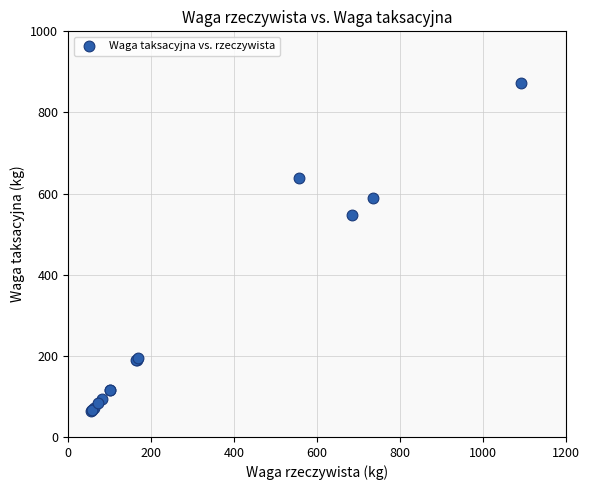

What Y value in the scatter plot is closest to 468?

547.2